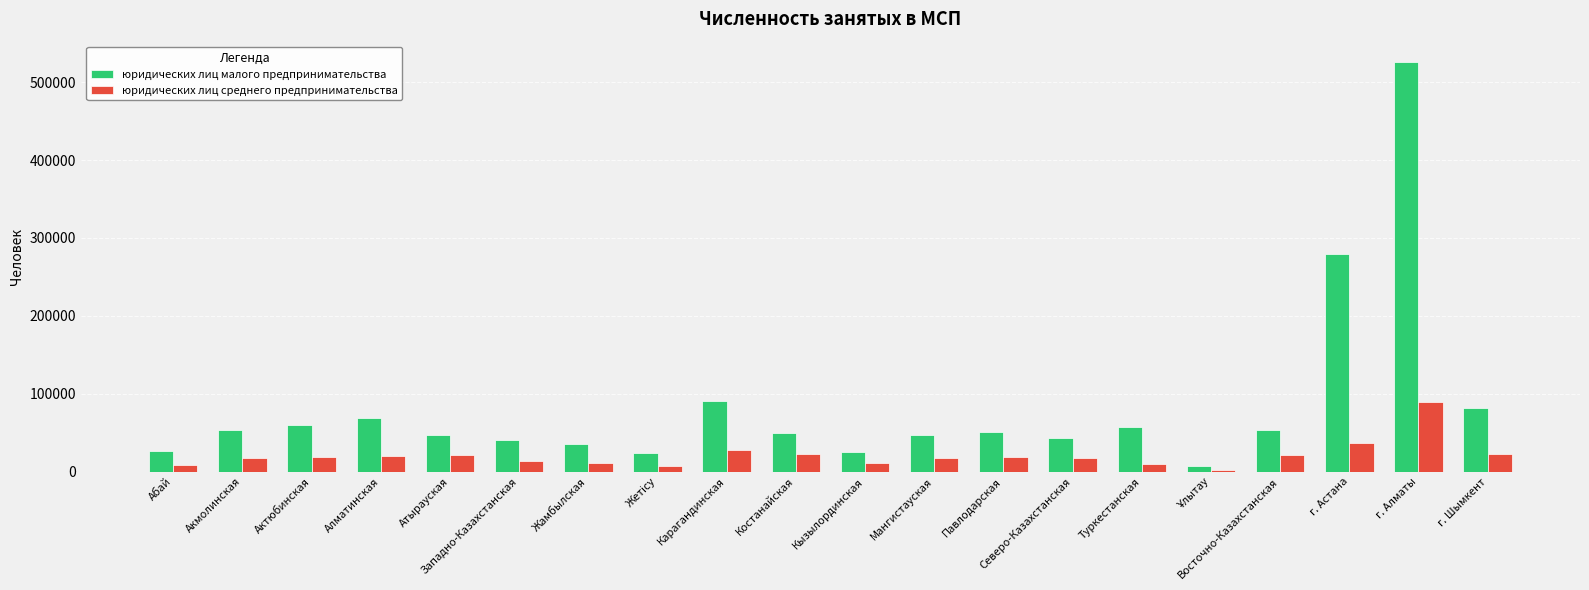

What is the average value of the юридических лиц малого предпринимательства series?

83323